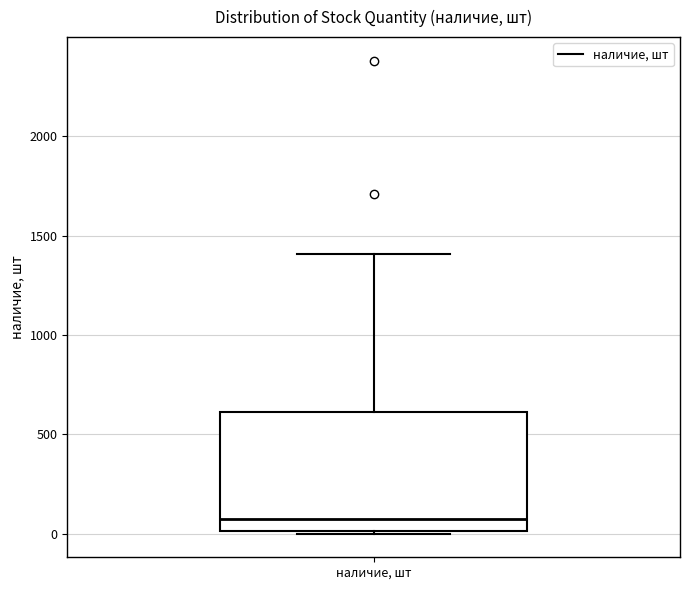

Where does the upper whisker of the box for наличие, шт end on the y-axis? The values are not printed on the chart, so give them approximately, as read against the axis.

1400